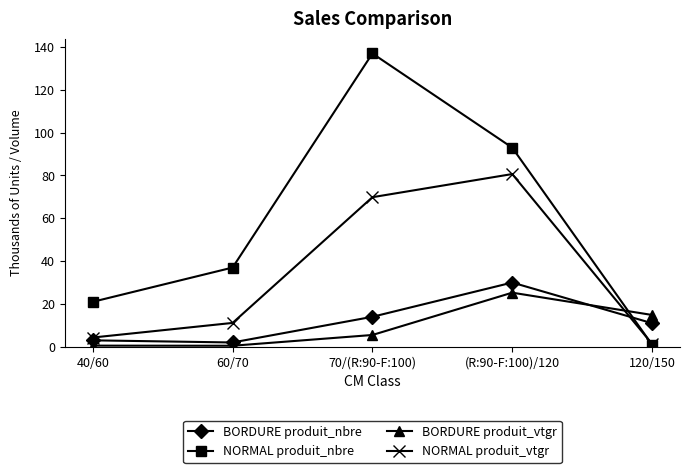

What is the label of the 3rd point from the left?

70/(R:90-F:100)